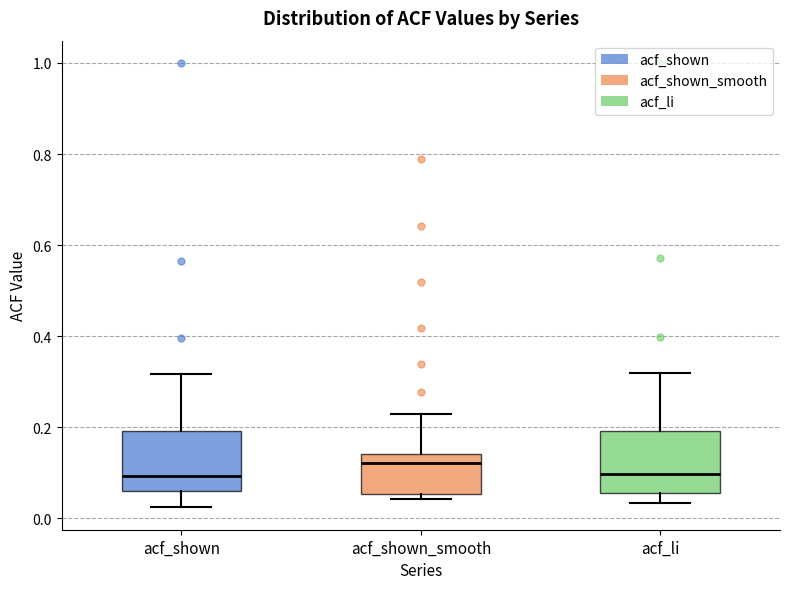

Reading left to right, read every box against the y-axis: the position of its median line, the range the box covers, and the ends of its whiskers. The values are not printed on the chart, so give them approximately, as read against the axis.

acf_shown: median 0.10, box 0.06 to 0.20, whiskers 0.02 to 0.32
acf_shown_smooth: median 0.12, box 0.06 to 0.14, whiskers 0.04 to 0.22
acf_li: median 0.10, box 0.06 to 0.20, whiskers 0.04 to 0.32